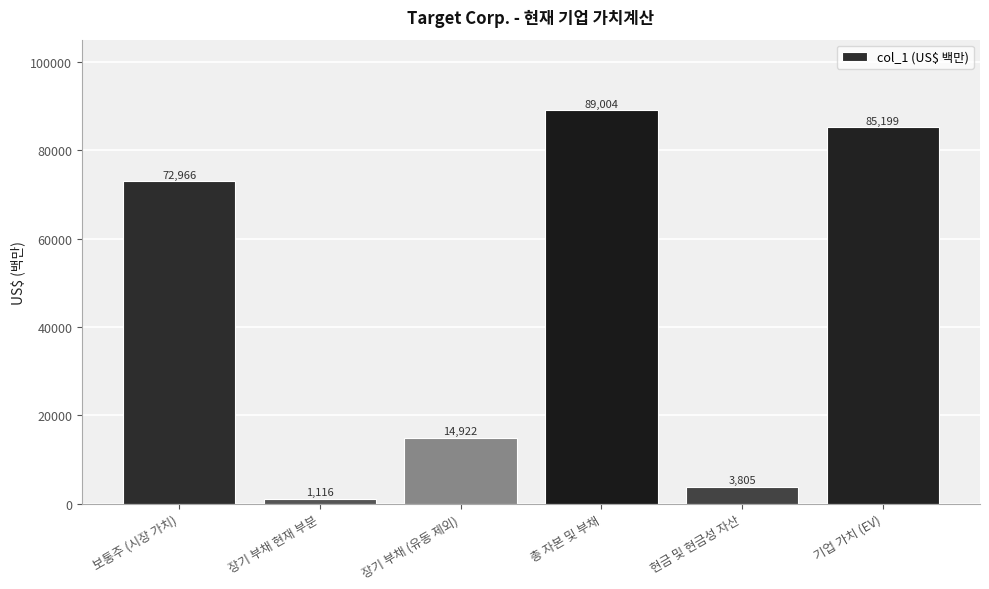

Approximately how many times larger is the value at 기업 가치 (EV) compared to 장기 부채 (유동 제외)?

5.7